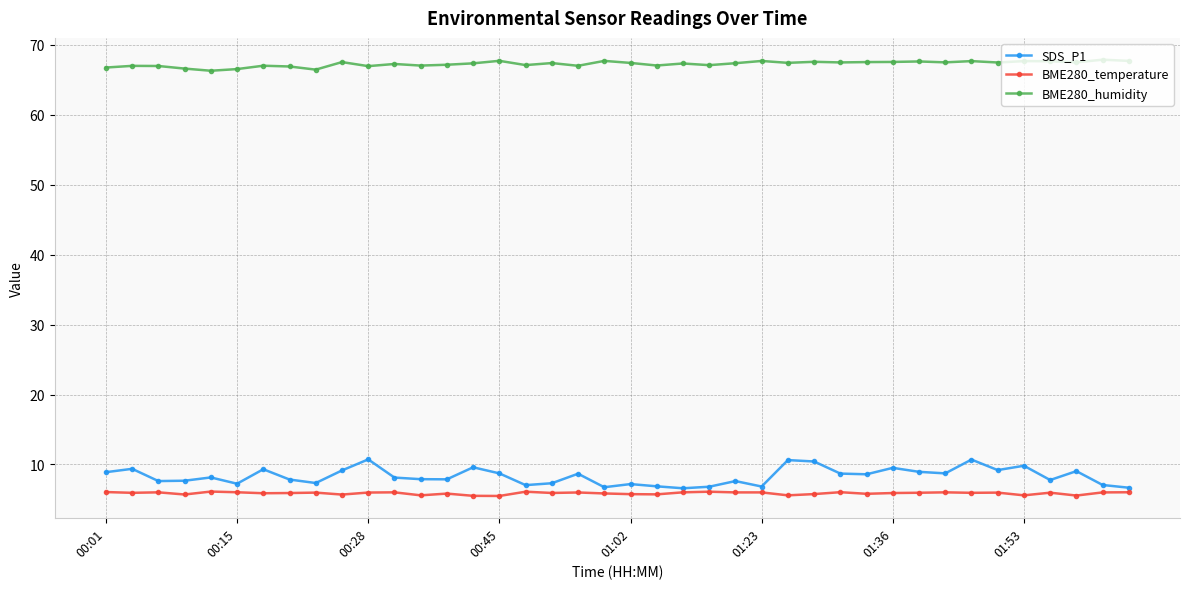

Which series has the largest range (max minus min)?

SDS_P1